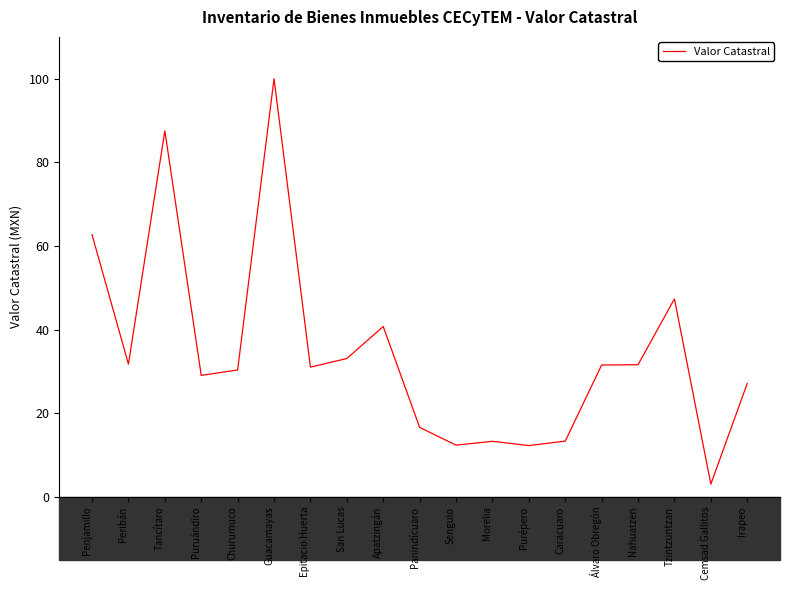

How many lines are shown in the chart?

1